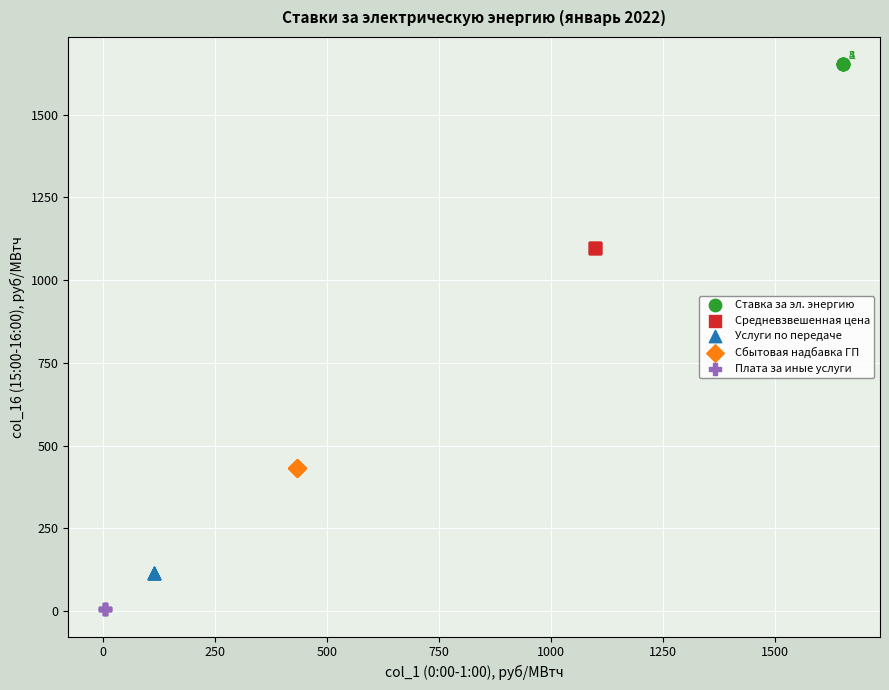

Which series contains the lowest Y value?

Плата за иные услуги